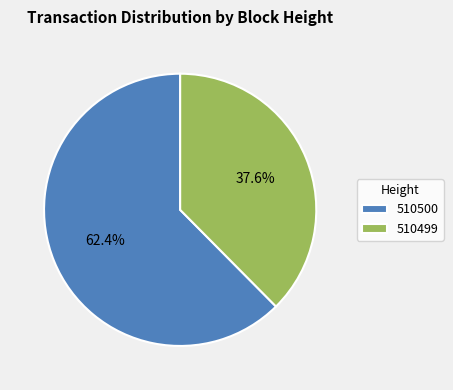

True or false: 510499 accounts for 38% of the total.

True